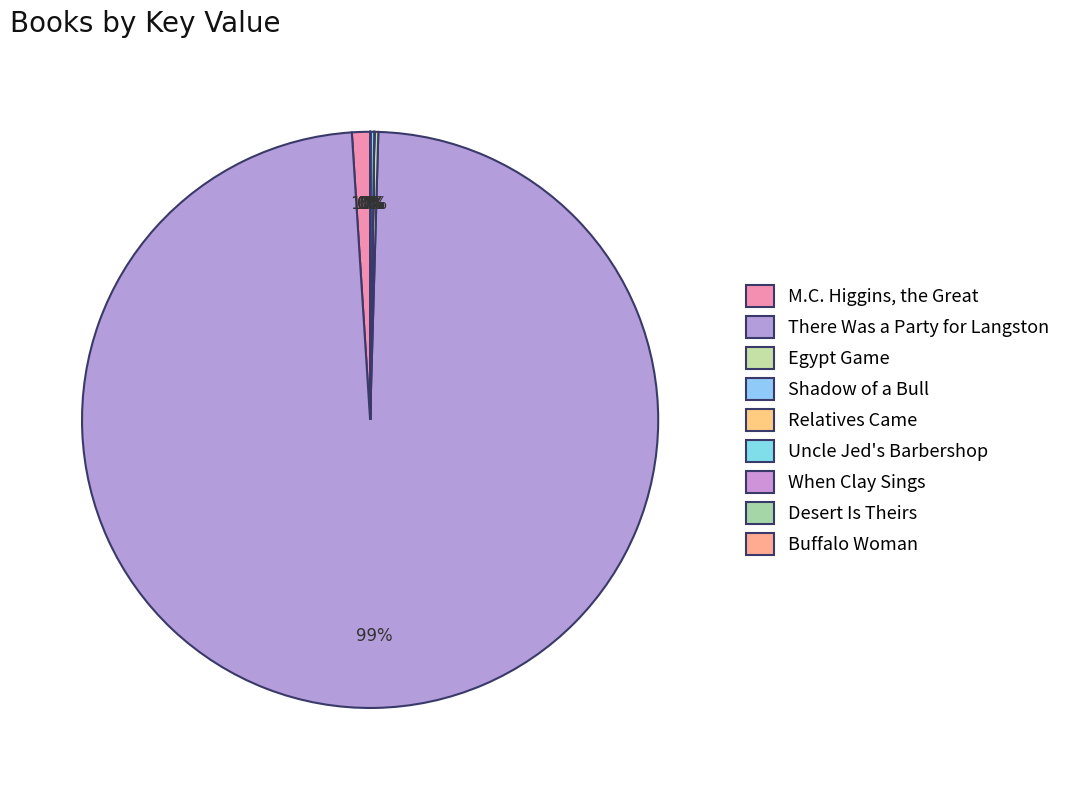

The Uncle Jed's Barbershop slice represents 0% of the pie. True or false?

True